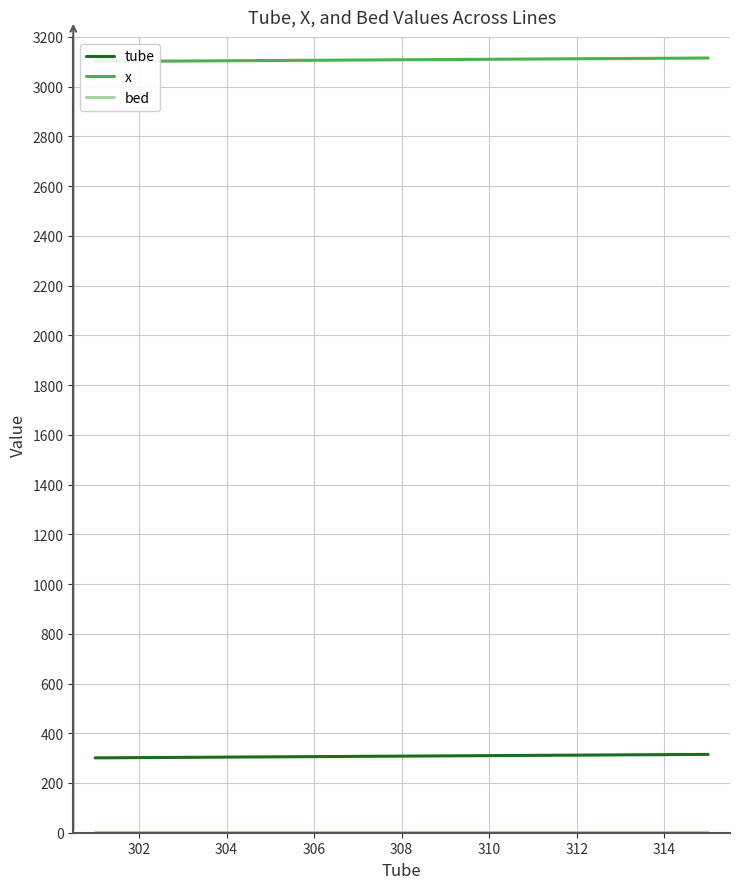

True or false: tube and x intersect in this chart.

False